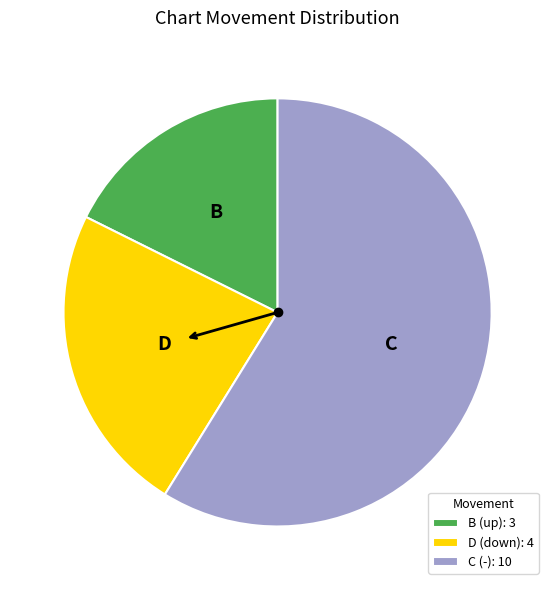

What is the ratio of the value at C (-): 10 to the value at B (up): 3?

3.3